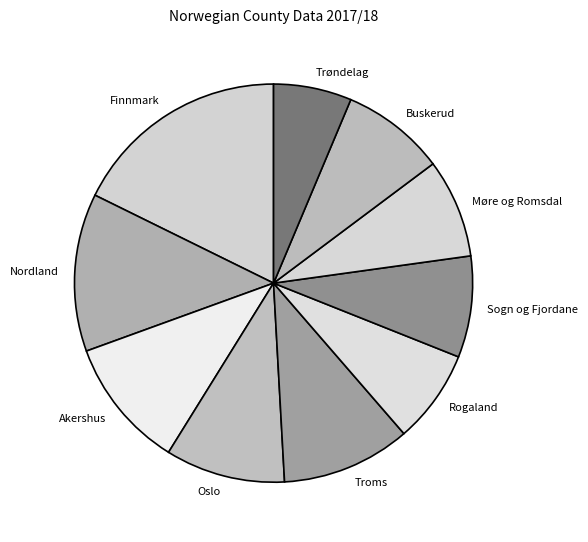

Approximately how many times larger is the value at Rogaland compared to Buskerud?

0.9